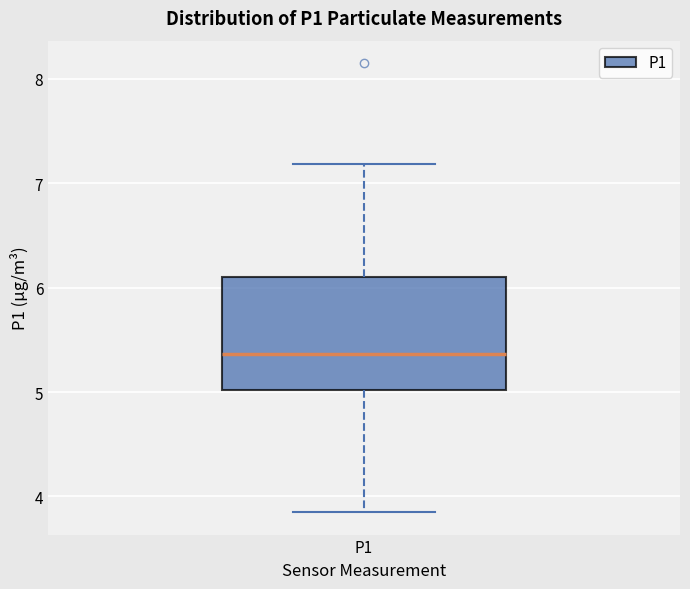

Read this box plot against the y-axis: the position of the median line, the range covered by the box, and the ends of both whiskers. The values are not printed on the chart, so give them approximately, as read against the axis.

median 5.4, box 5.0 to 6.1, whiskers 3.9 to 7.2